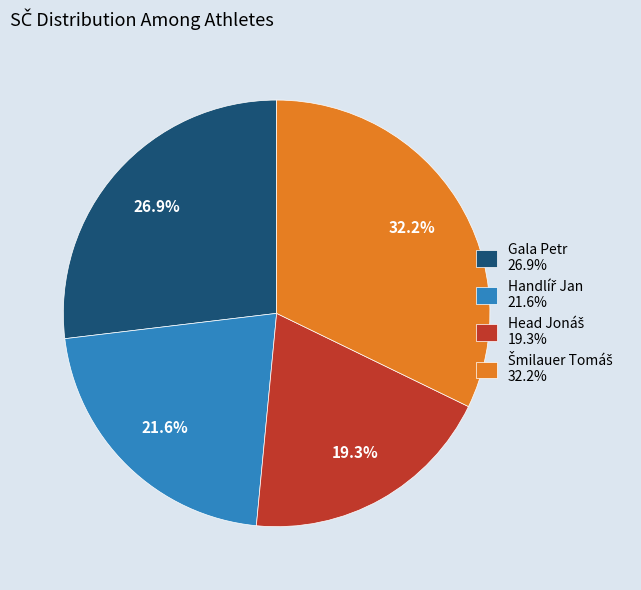

Is Gala Petr 26.9% the majority of the pie?

No